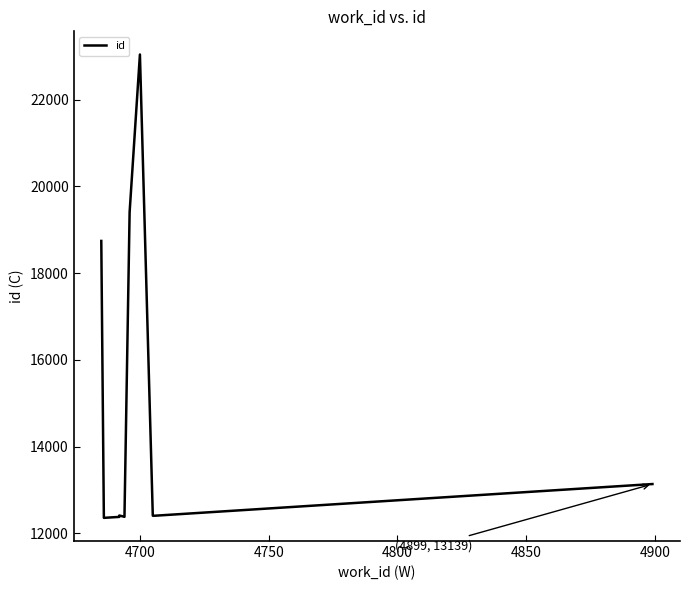

Reading left to right, list all the values displayed in this chart.

18741	12360	12382	12414	12384	19404	23037	12409	12410	13139